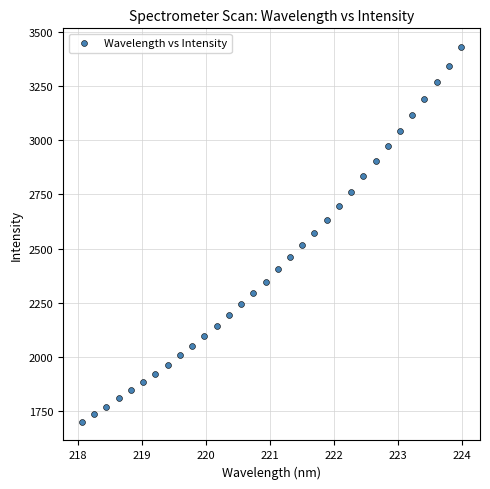

What is the range of X values (max minus min)?

5.9